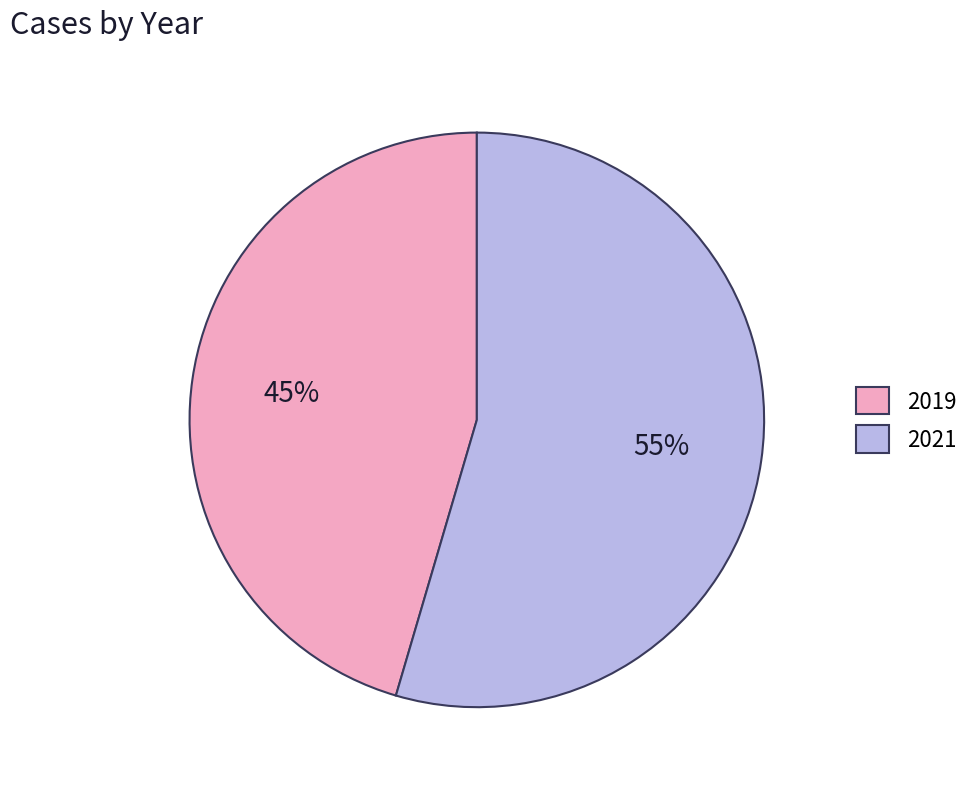

Is 2021 the majority of the pie?

Yes